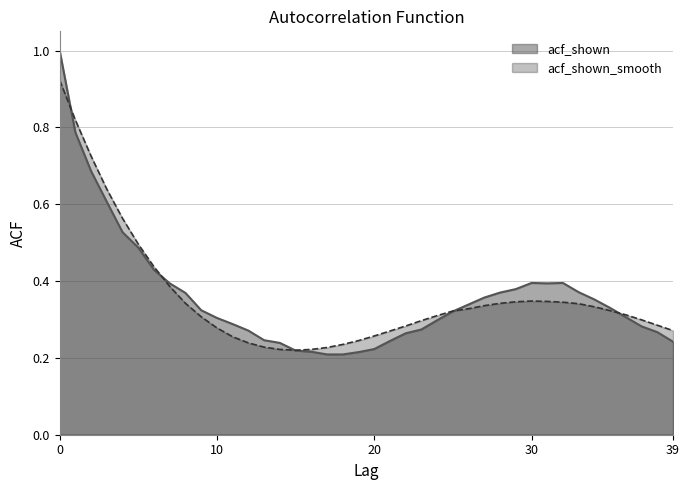

What are all the series names shown in the legend?

acf_shown, acf_shown_smooth